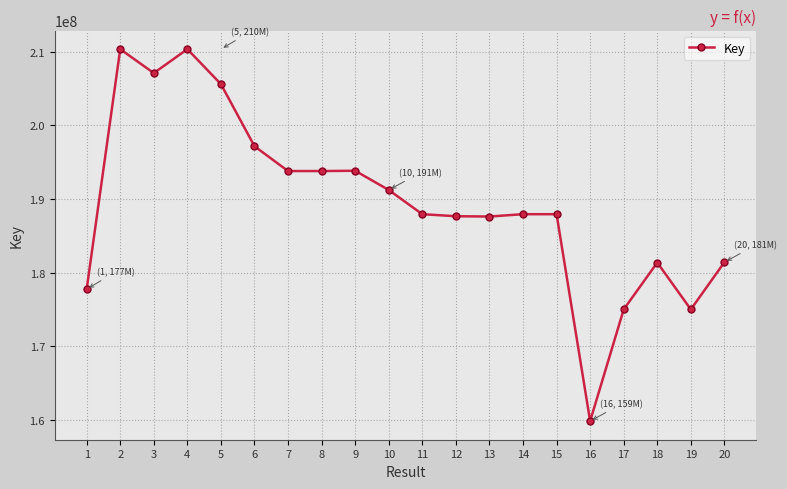

Between 10 and 7, which is larger?

7